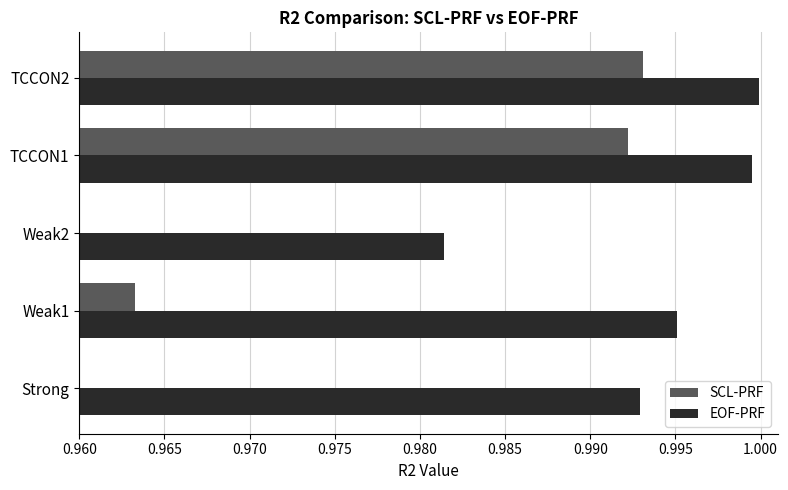

How many bars are there in total?

10